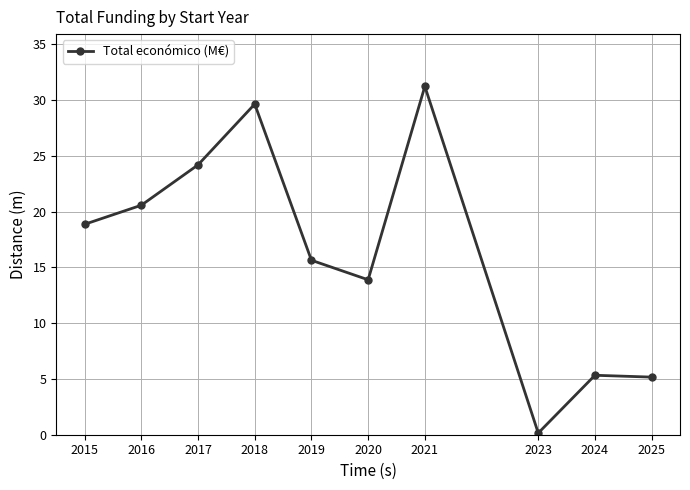

At which label does the data first exceed 18?

2015